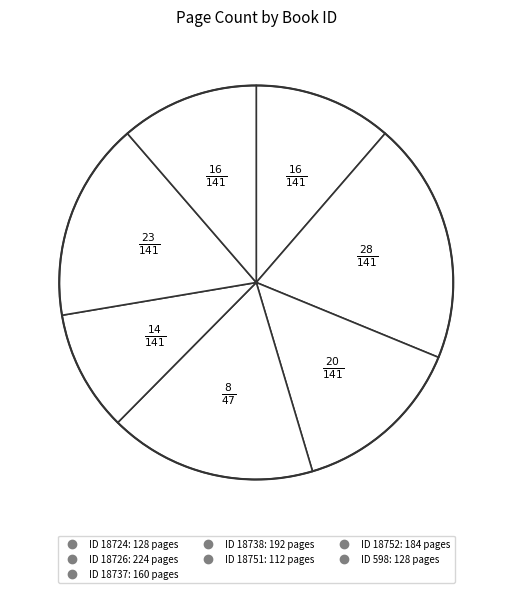

Count the number of slices in the pie.

7